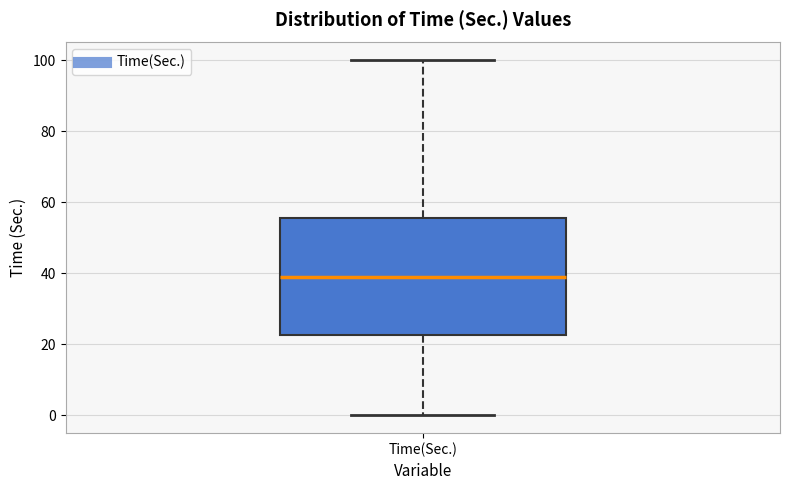

Read this box plot against the y-axis: the position of the median line, the range covered by the box, and the ends of both whiskers. The values are not printed on the chart, so give them approximately, as read against the axis.

median 40, box 22 to 56, whiskers 0 to 100